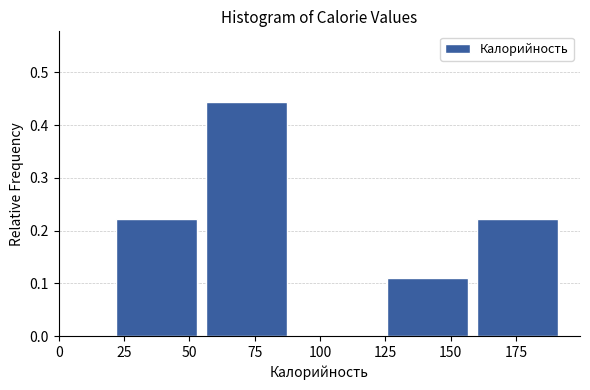

Over which range of the x-axis is the bar tallest?

55 to 90